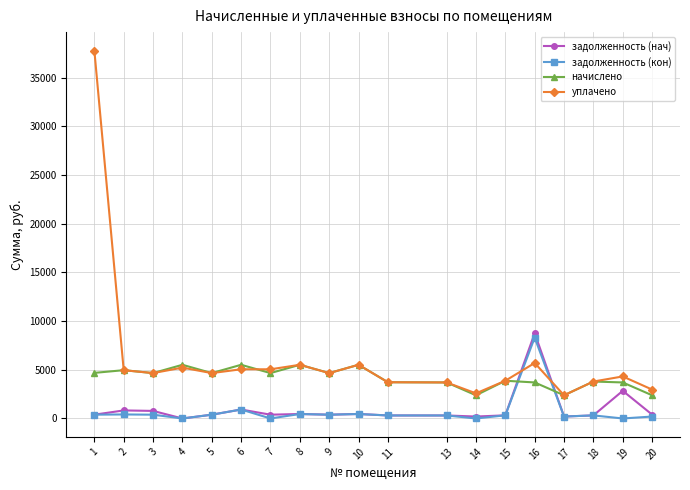

How many intersections are there between задолженность (кон) and уплачено?

2